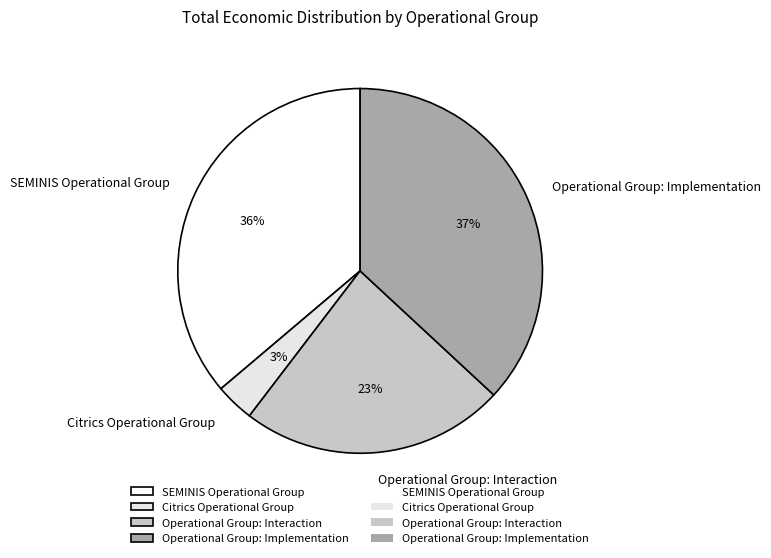

Is the sum of Operational Group: Implementation and Citrics Operational Group greater than half?

No